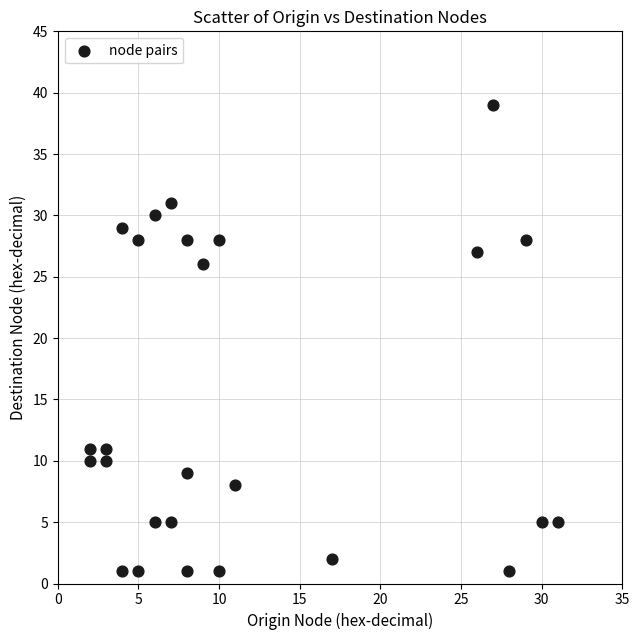

What Y value in the scatter plot is closest to 20?

26